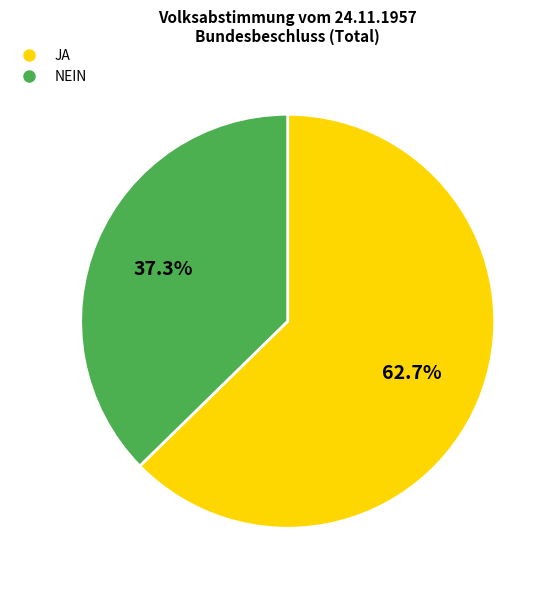

Which category has the biggest portion of the pie?

JA